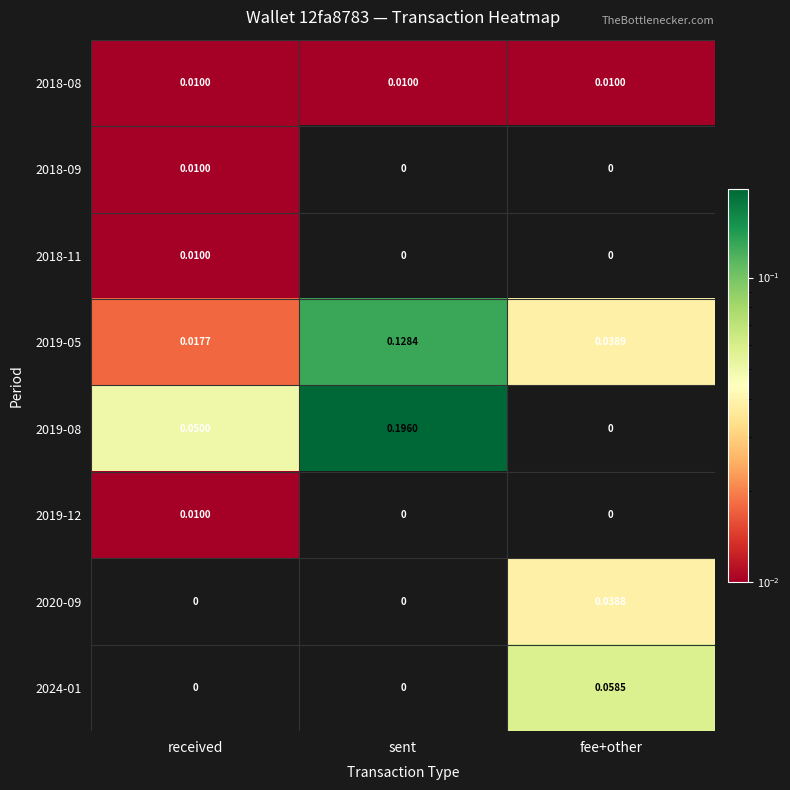

At which label does 2018-09 reach its peak?

received